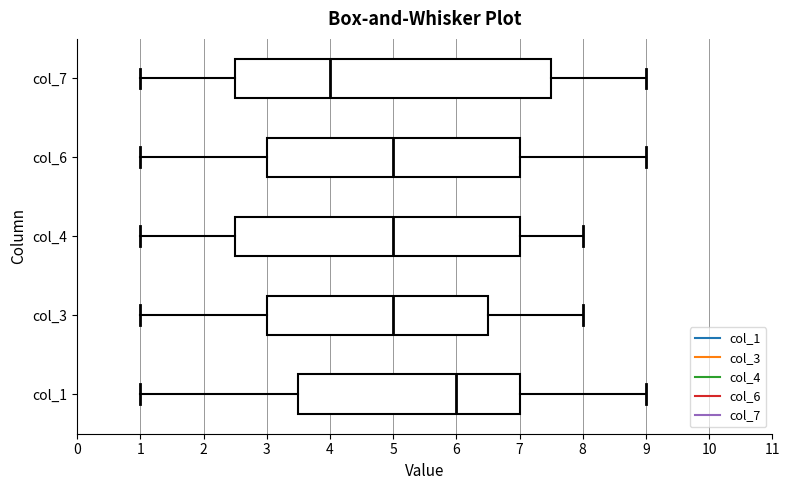

Reading bottom to top, read every box against the x-axis: the position of its median line, the range the box covers, and the ends of its whiskers. The values are not printed on the chart, so give them approximately, as read against the axis.

col_1: median 6.0, box 3.5 to 7.0, whiskers 1.0 to 9.0
col_3: median 5.0, box 3.0 to 6.5, whiskers 1.0 to 8.0
col_4: median 5.0, box 2.5 to 7.0, whiskers 1.0 to 8.0
col_6: median 5.0, box 3.0 to 7.0, whiskers 1.0 to 9.0
col_7: median 4.0, box 2.5 to 7.5, whiskers 1.0 to 9.0